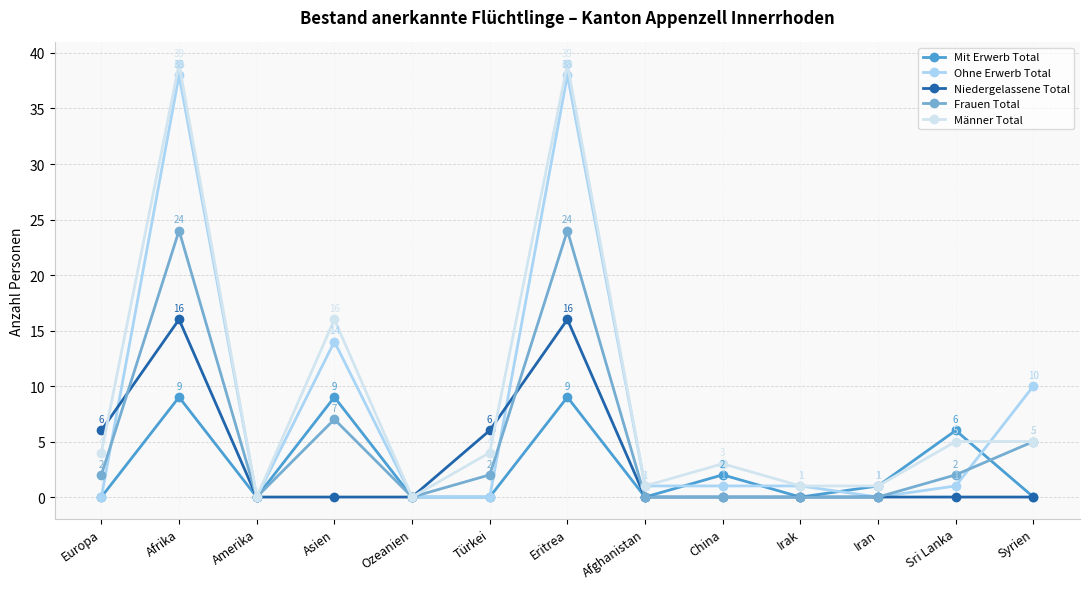

What is the difference between the highest and lowest values at Irak?

1